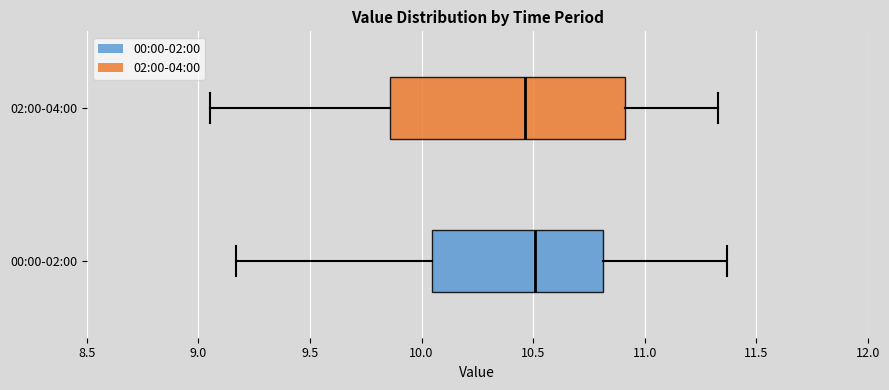

Which box is the widest, from its left edge to its right edge?

02:00-04:00